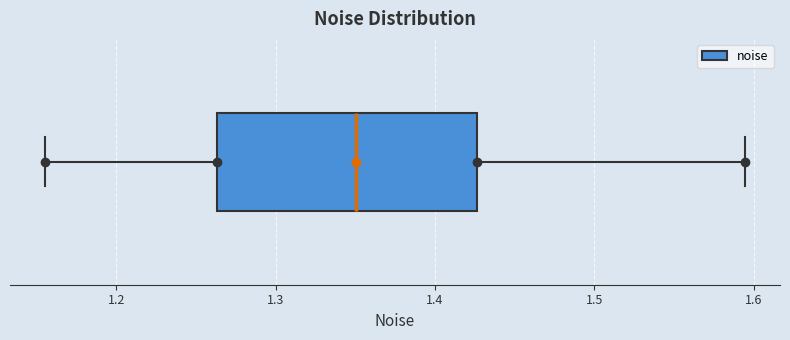

Read this box plot against the x-axis: the position of the median line, the range covered by the box, and the ends of both whiskers. The values are not printed on the chart, so give them approximately, as read against the axis.

median 1.35, box 1.26 to 1.43, whiskers 1.16 to 1.59